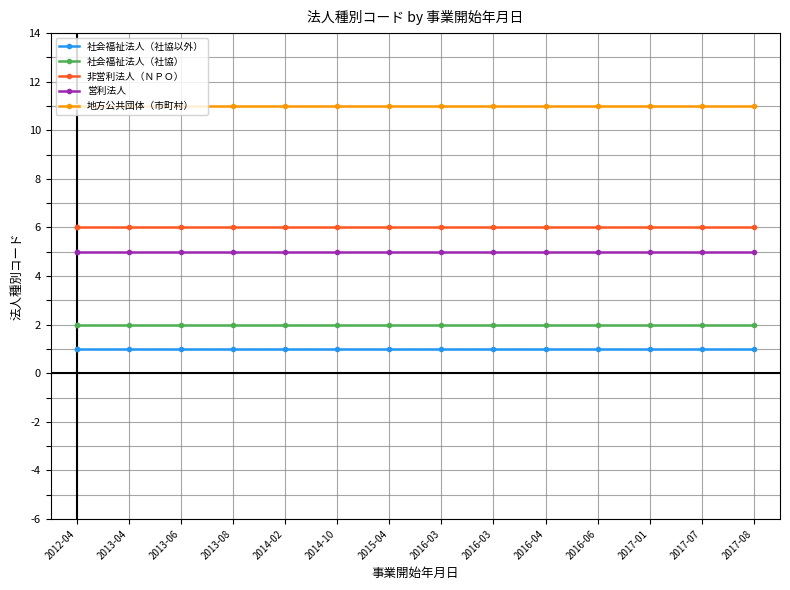

True or false: 地方公共団体（市町村） has a value of 4 at 2016-06.

False